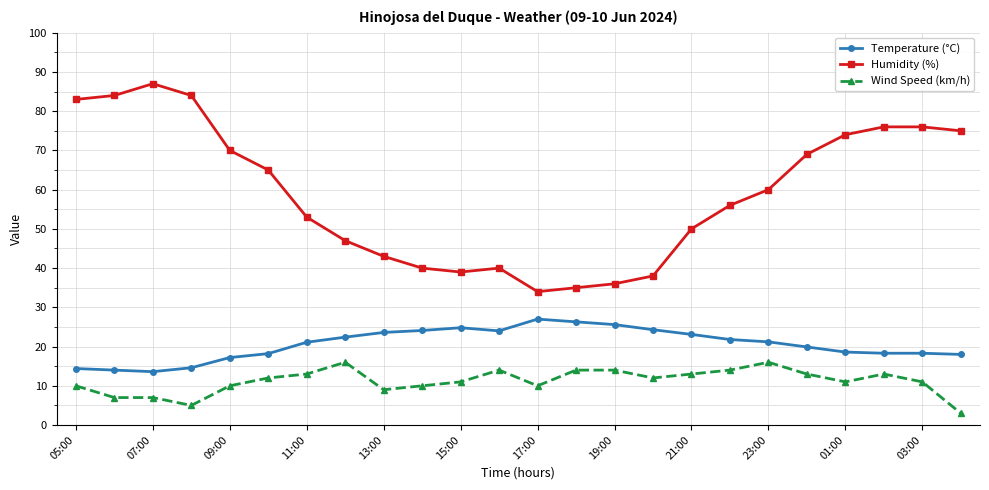

What is the maximum value for Wind Speed (km/h)?

16.0